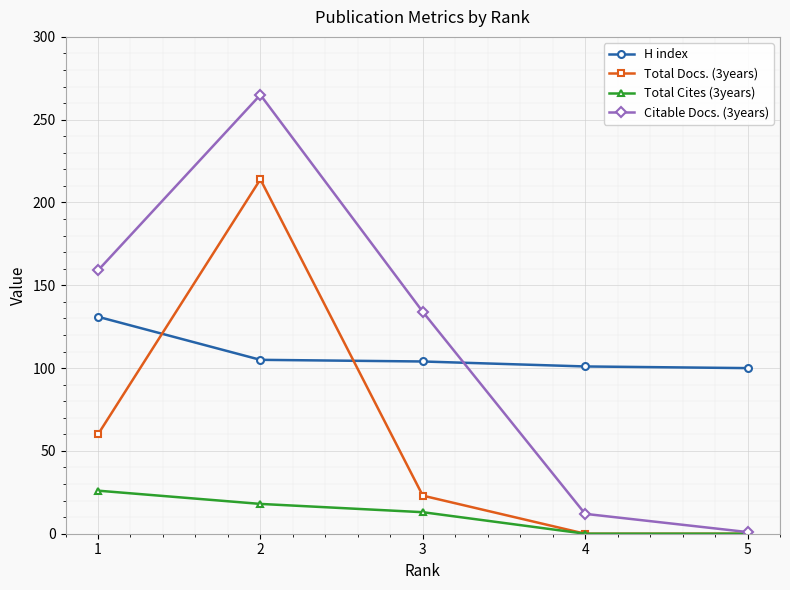

Where does the H index series first go above 104?

1